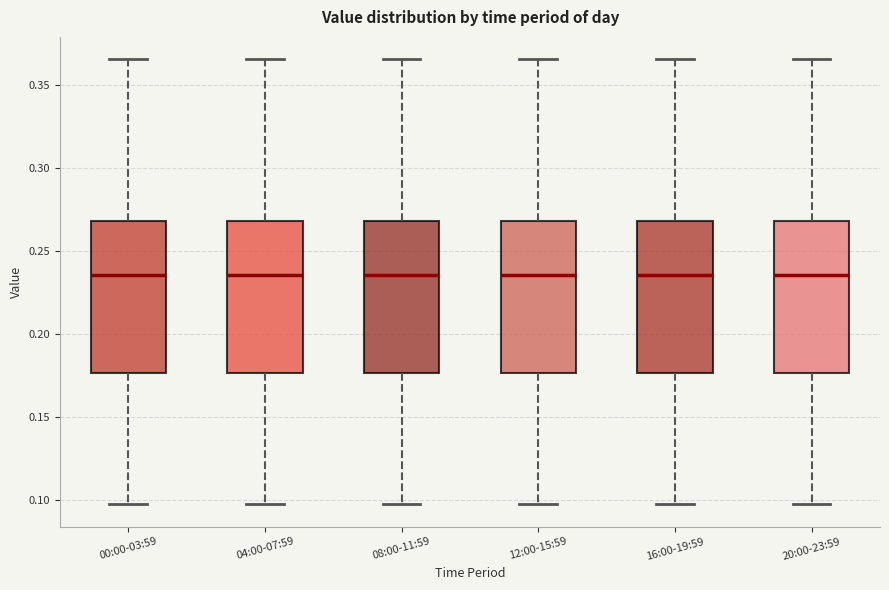

Where is the lower edge of the box for 20:00-23:59 on the y-axis? The values are not printed on the chart, so give them approximately, as read against the axis.

0.175